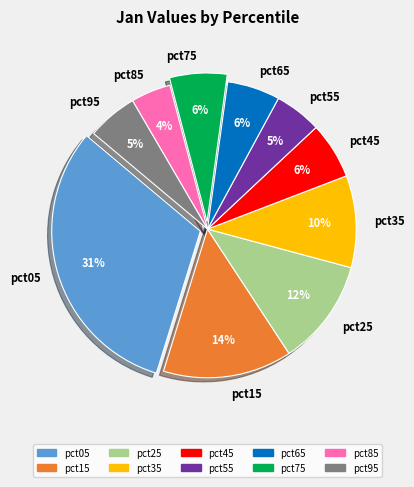

To the nearest percent, what percentage of the pie is pct65?

6%